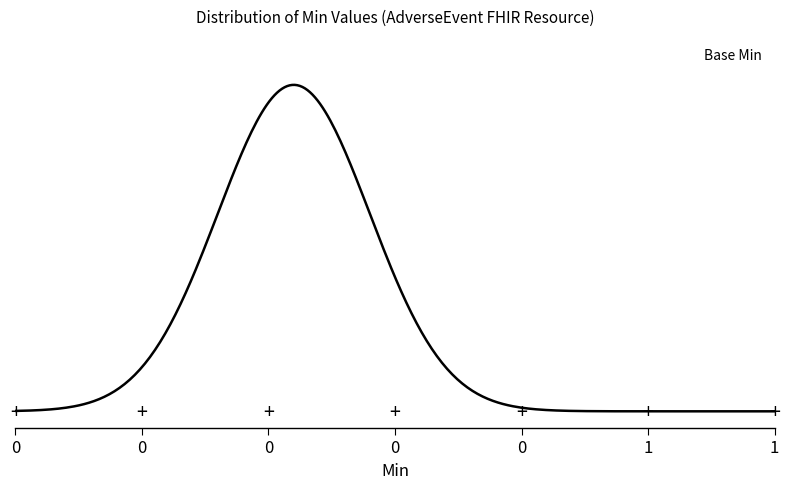

Does the chart have visible grid lines?

No